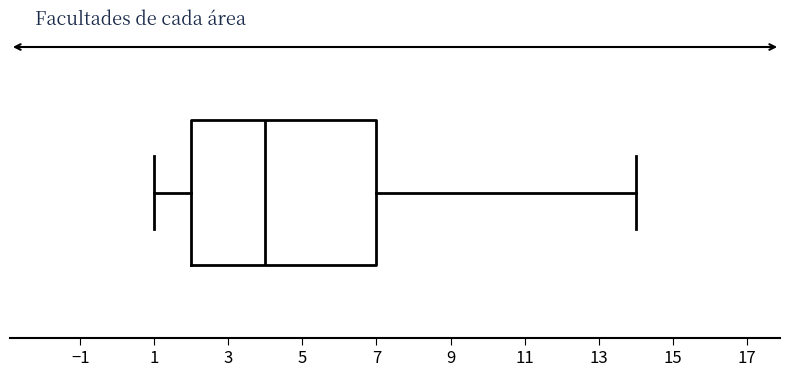

Read this box plot against the x-axis: the position of the median line, the range covered by the box, and the ends of both whiskers. The values are not printed on the chart, so give them approximately, as read against the axis.

median 4, box 2 to 7, whiskers 1 to 14